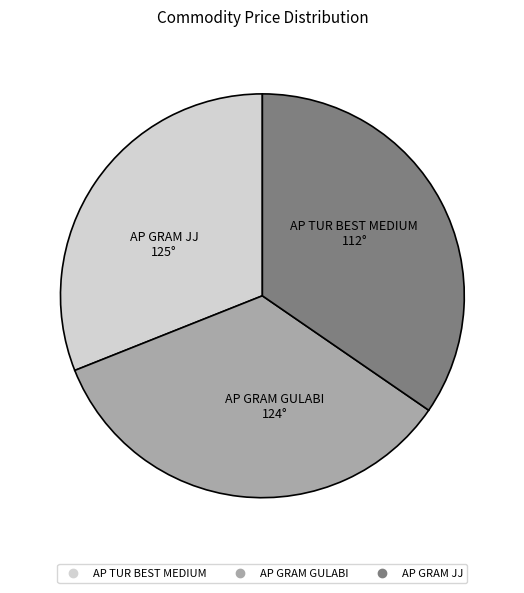

Does any single category account for the majority?

No